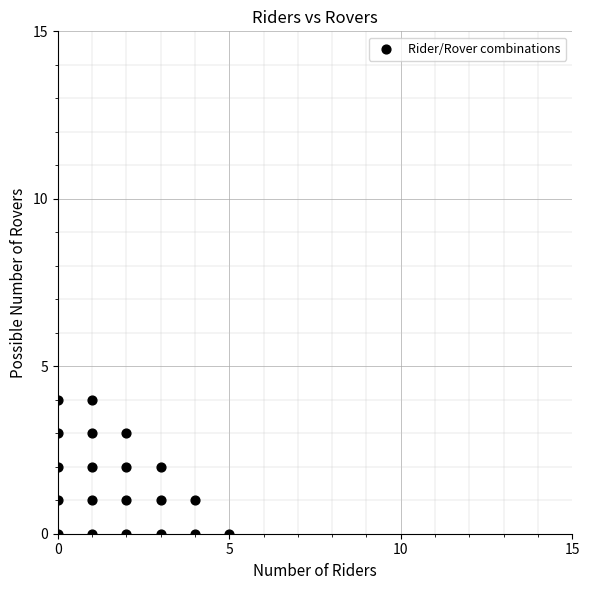

What is the range of Y values (max minus min)?

4